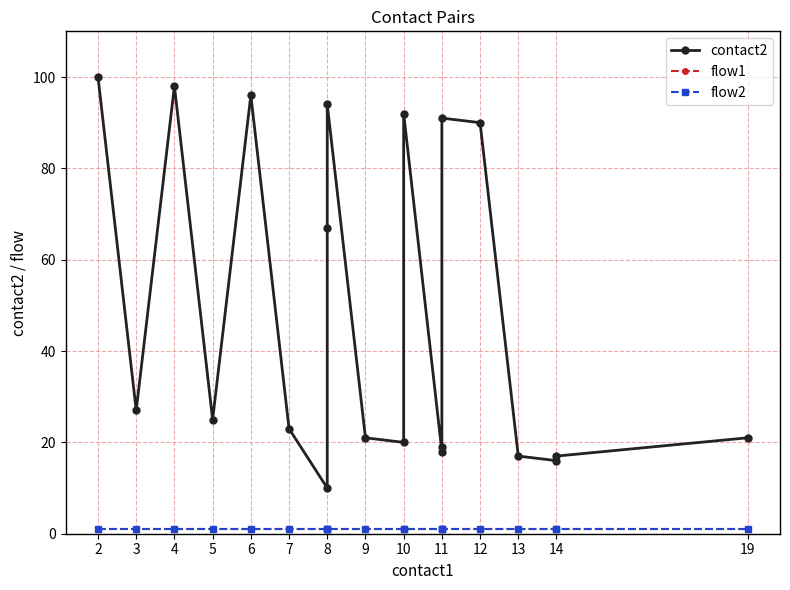

At how many categories does at least one series exceed 53?

8